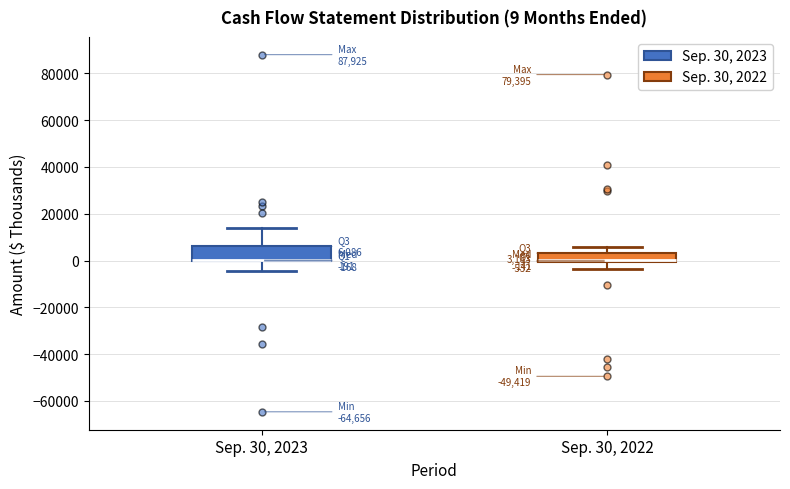

Which box is the tallest, from its lower edge to its upper edge?

Sep. 30, 2023